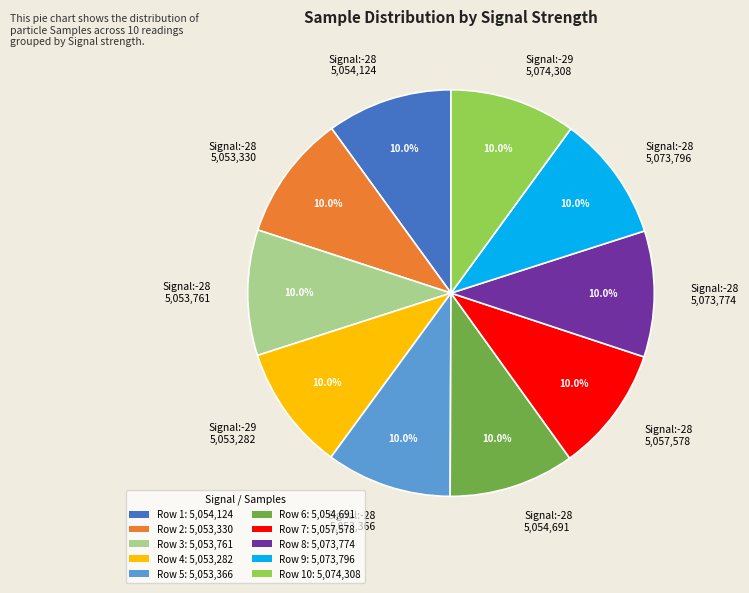

What is the total percentage of Signal:-28 5,054,691 and Signal:-28 5,057,578?

20.0%